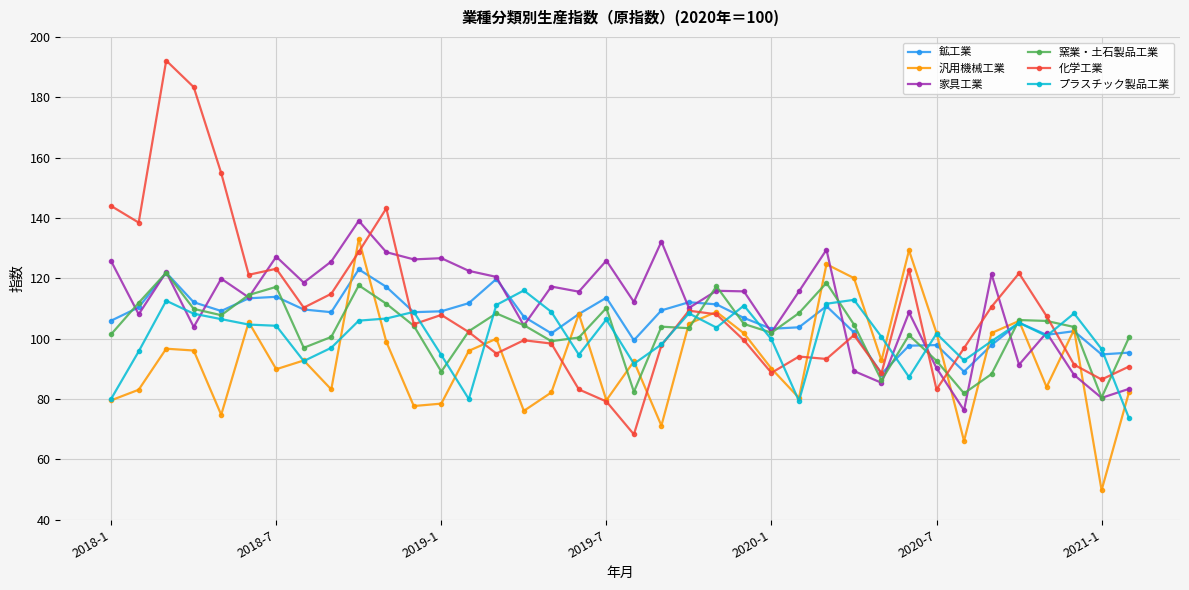

At how many categories does at least one series exceed 135?

7